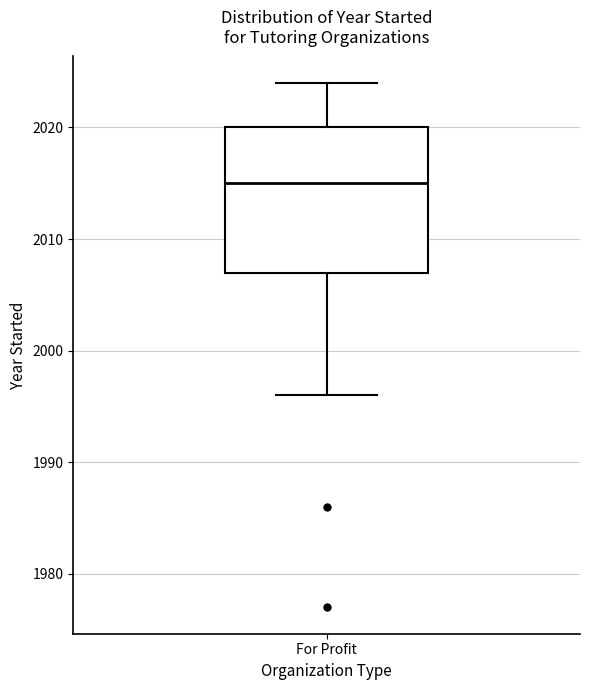

Where does the median line of the box for For Profit sit on the y-axis? The values are not printed on the chart, so give them approximately, as read against the axis.

2015